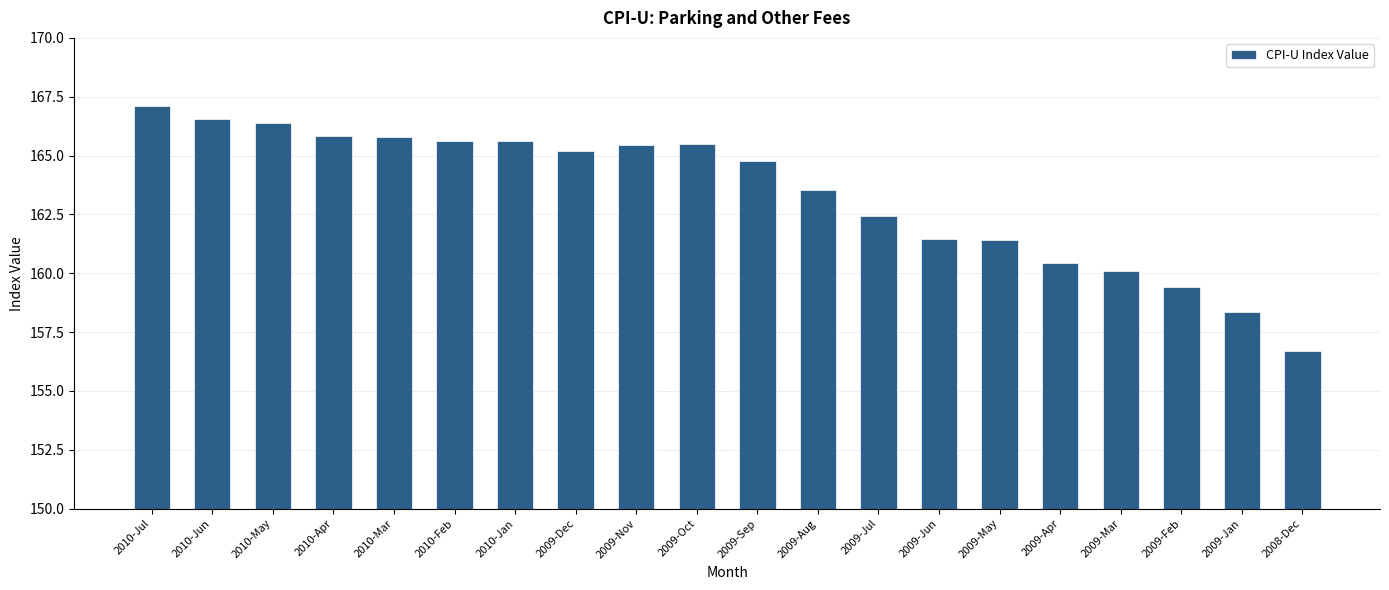

Which label corresponds to the smallest value in the chart?

2008-Dec